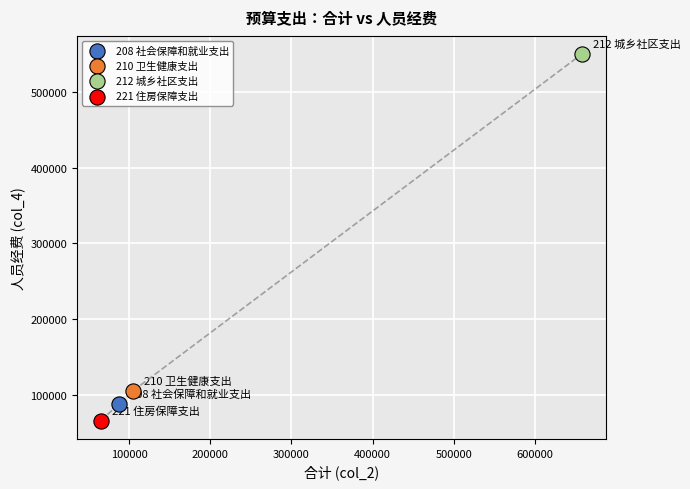

Which series reaches the minimum Y coordinate?

221 住房保障支出